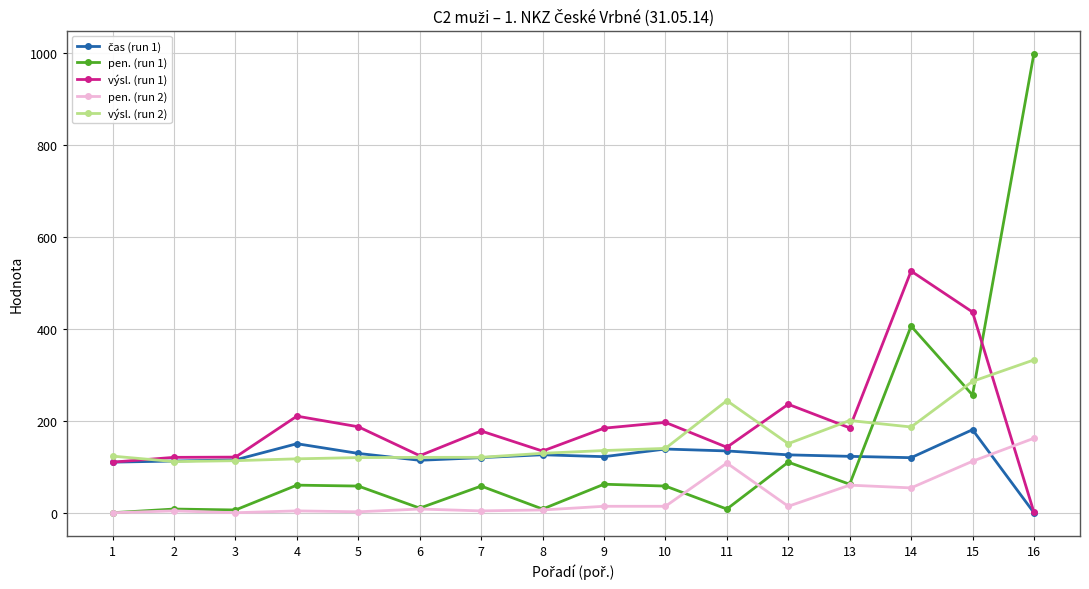

The value of výsl. (run 2) at 15 is 285.8. True or false?

True